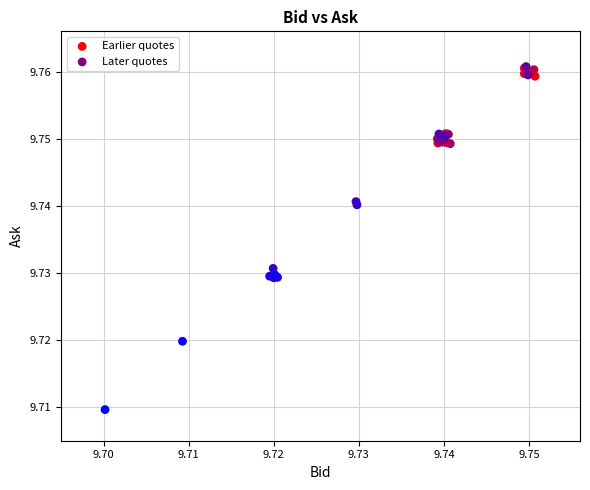

Which series has the widest spread of Y values?

Later quotes